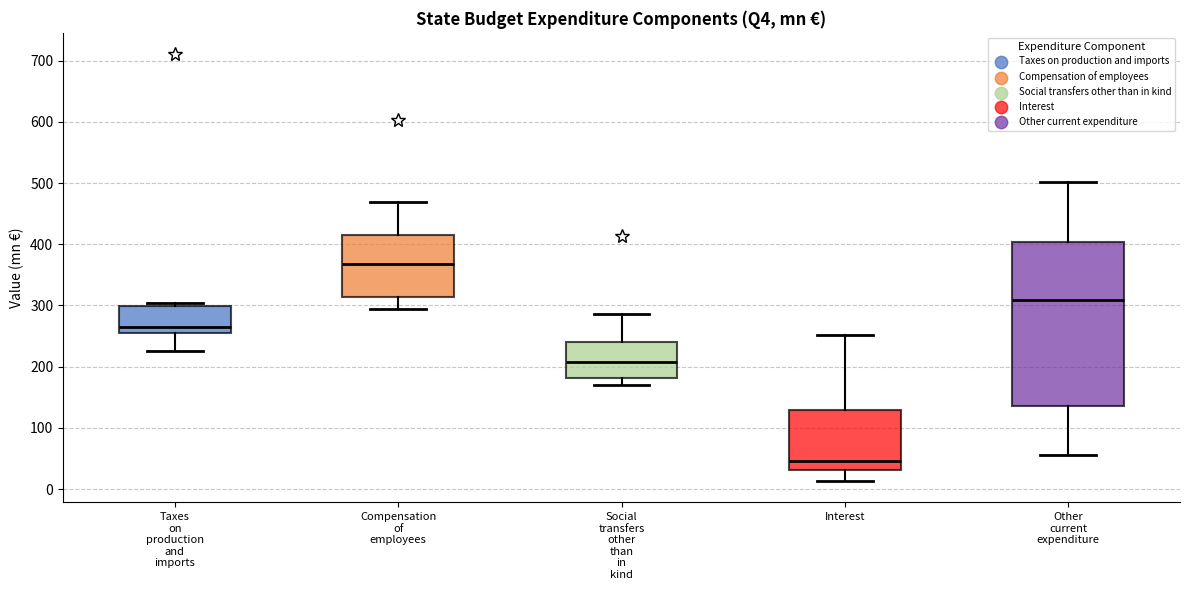

Where does the upper whisker of the box for Social transfers other than in kind end on the y-axis? The values are not printed on the chart, so give them approximately, as read against the axis.

290